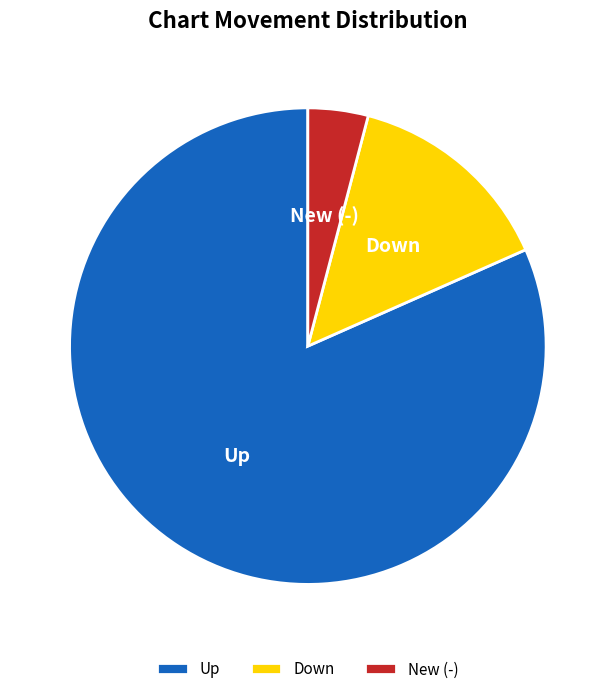

Does any single category account for the majority?

Yes